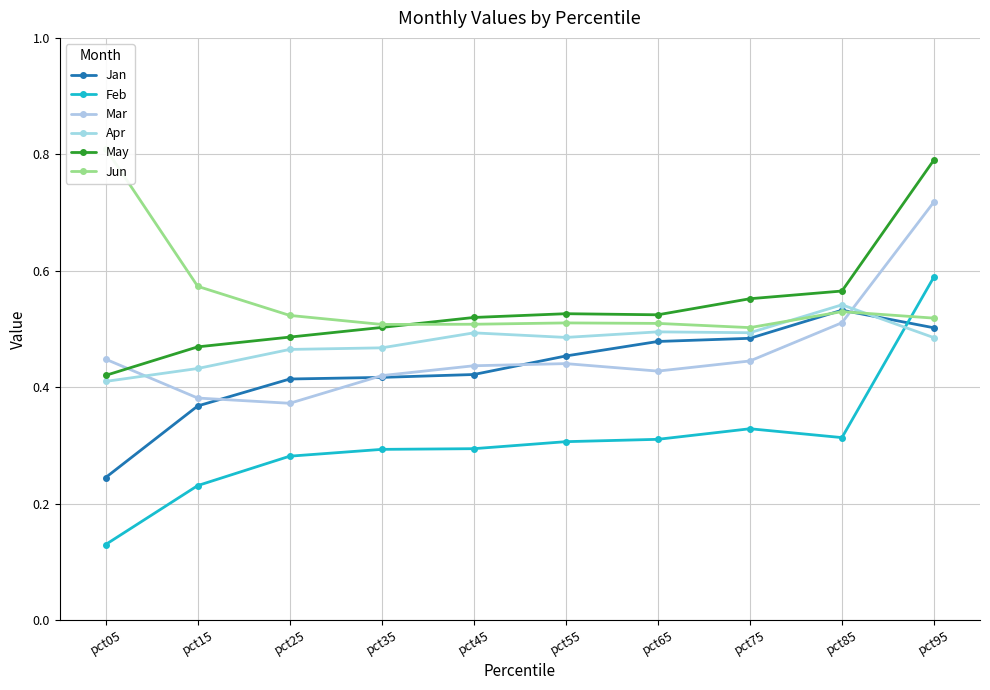

True or false: Apr and Jan cross at least once.

True